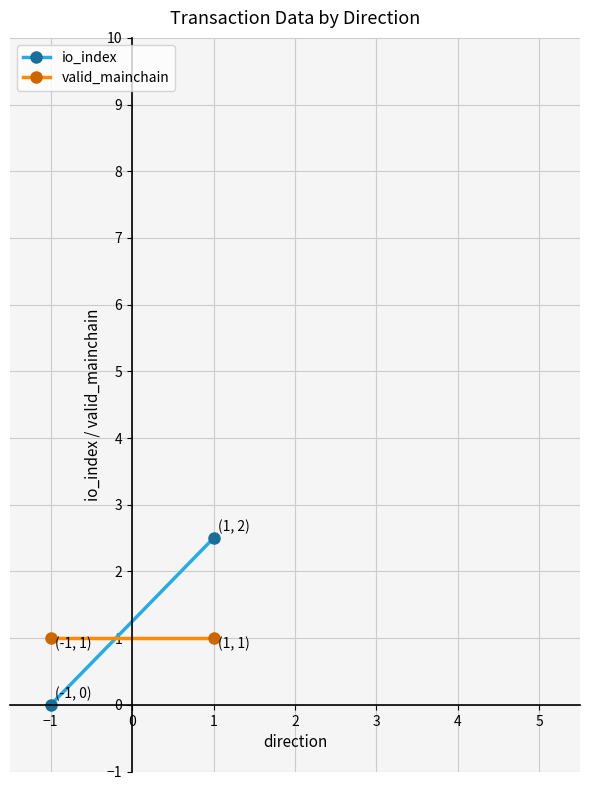

What is the sum of the valid_mainchain values at −1 and 1?

2.0